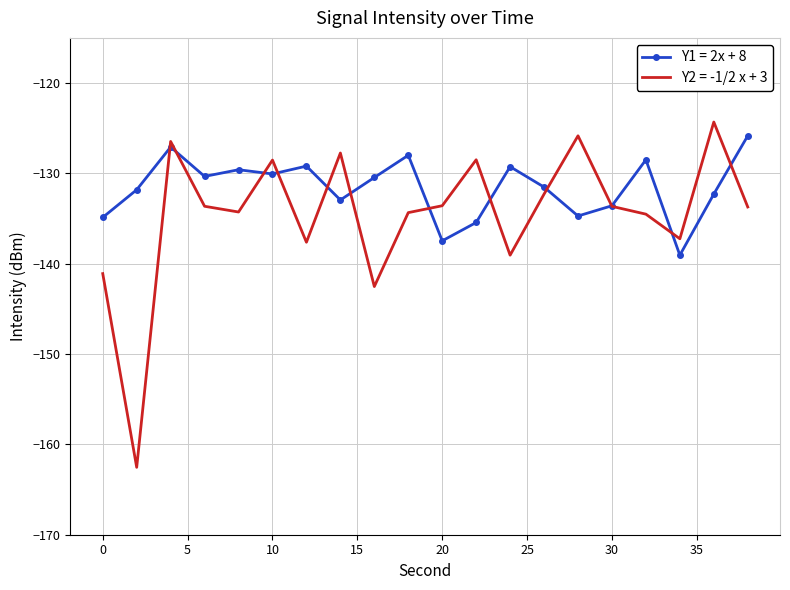

Rank the series by their average value, from lowest to highest.

Y2 = -1/2 x + 3, Y1 = 2x + 8